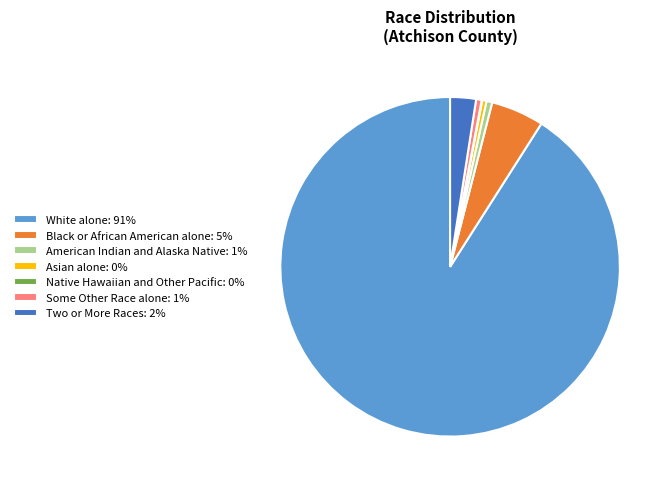

Combined, do Black or African American alone: 5% and White alone: 91% account for over 50%?

Yes